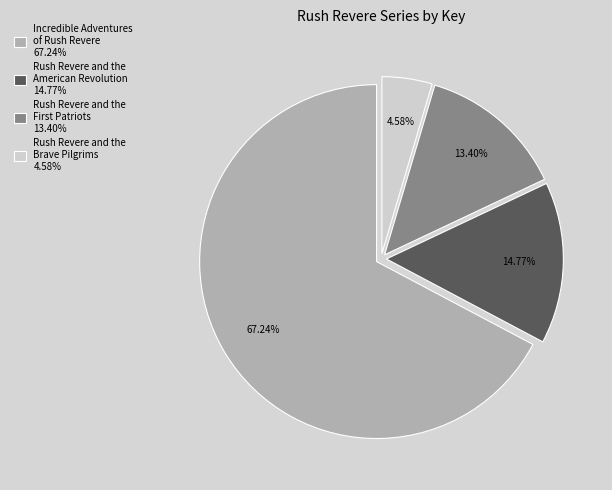

Is it true that Rush Revere and the American Revolution is 4% of the pie?

False